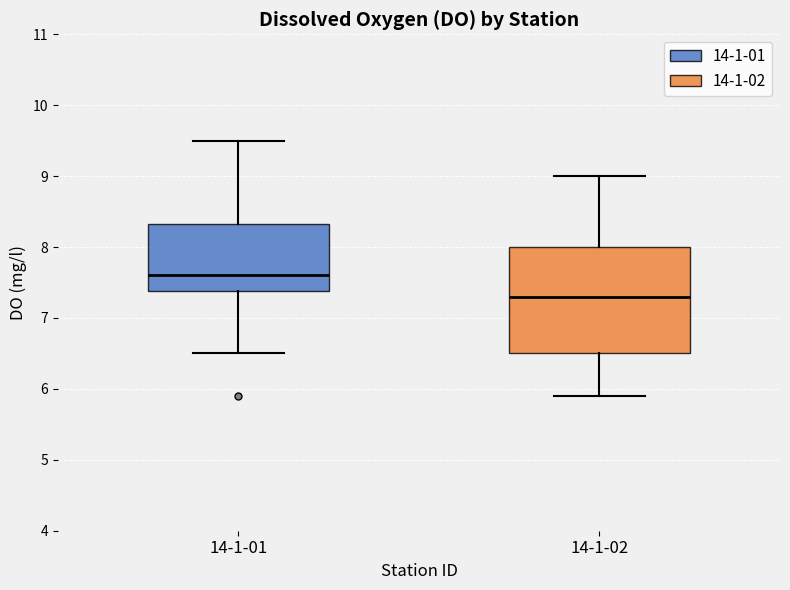

Which box has the lowest median line?

14-1-02